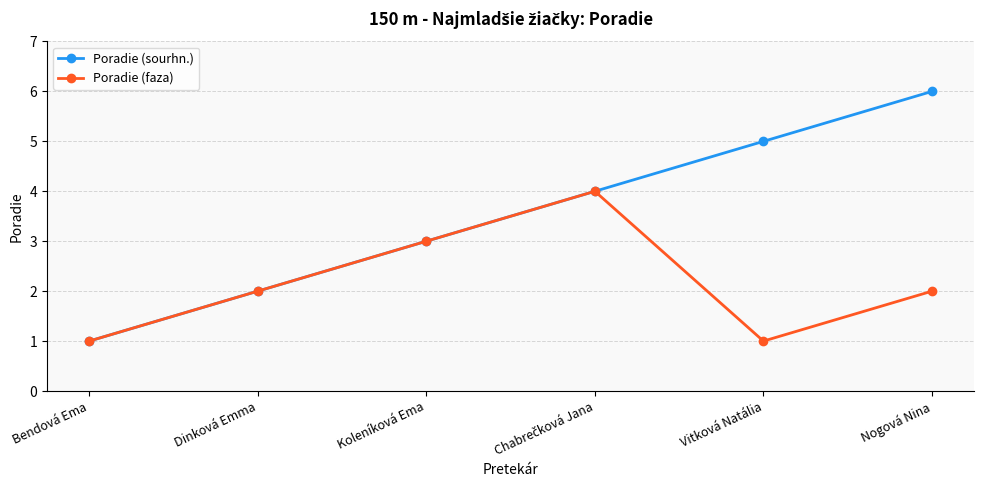

Count the number of data series in this chart.

2